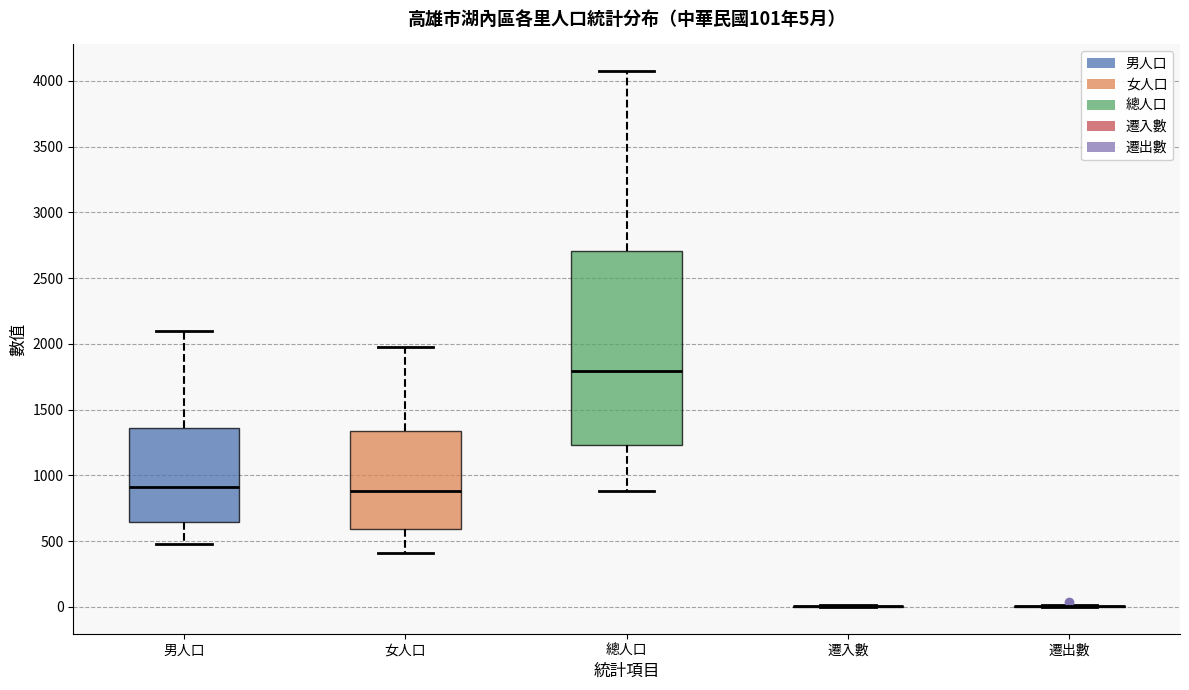

Comparing the boxes themselves (not the whiskers), which one is the tallest?

總人口